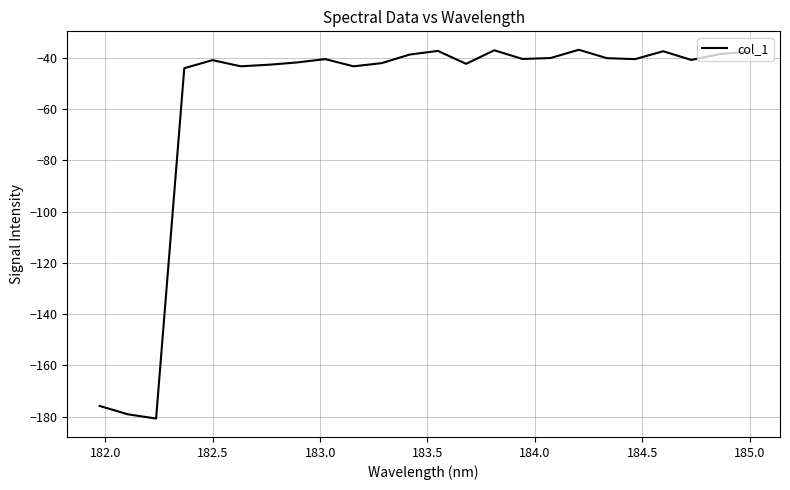

What is the smallest value displayed?

-180.7